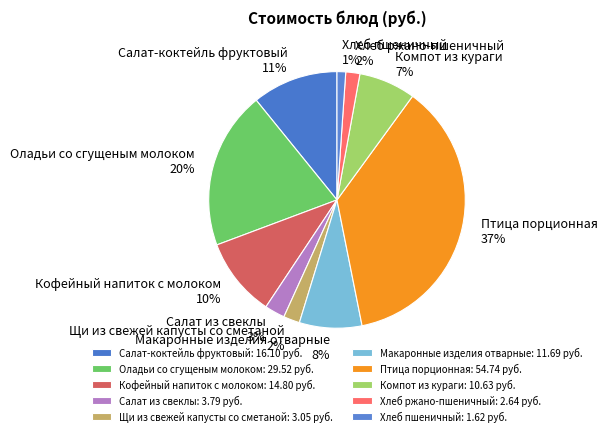

What is the largest slice in the pie chart?

Птица порционная